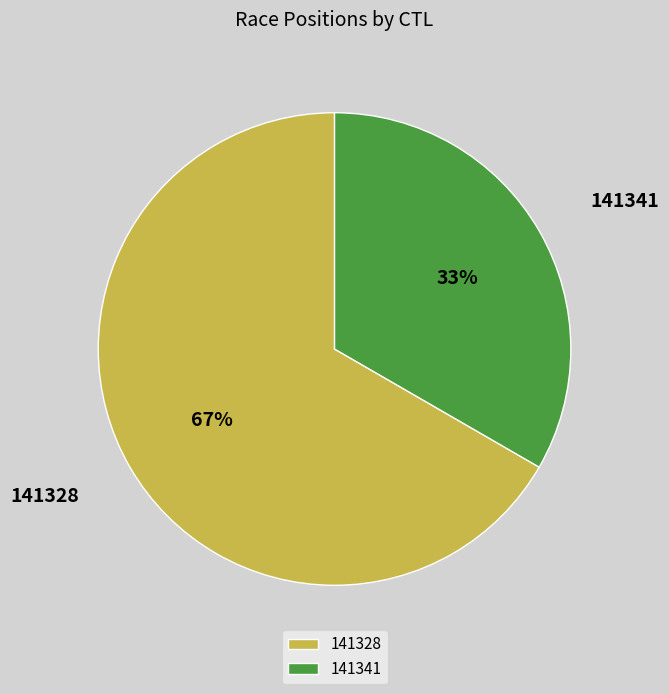

Do 141328 and 141341 together represent more than half of the pie?

Yes